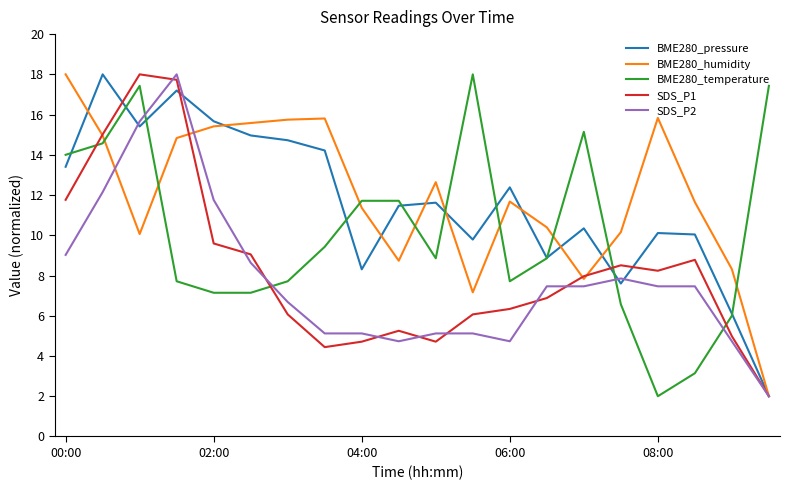

Does the chart display data point markers on the line(s)?

No